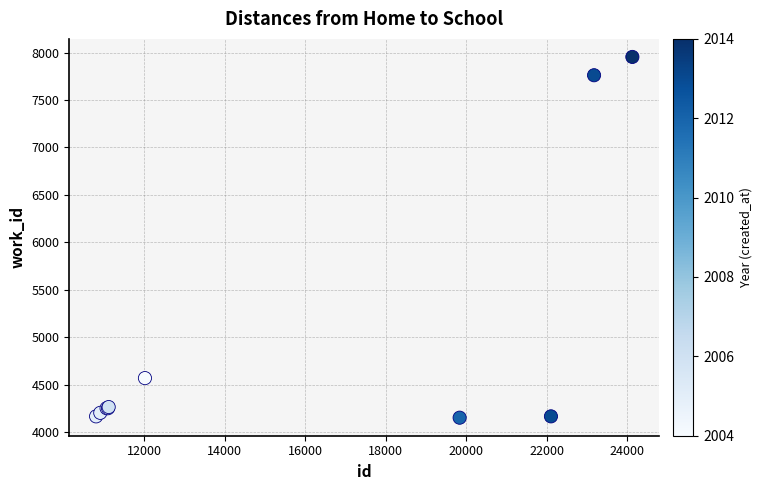

What Y value in the scatter plot is closest to 6053?

4570